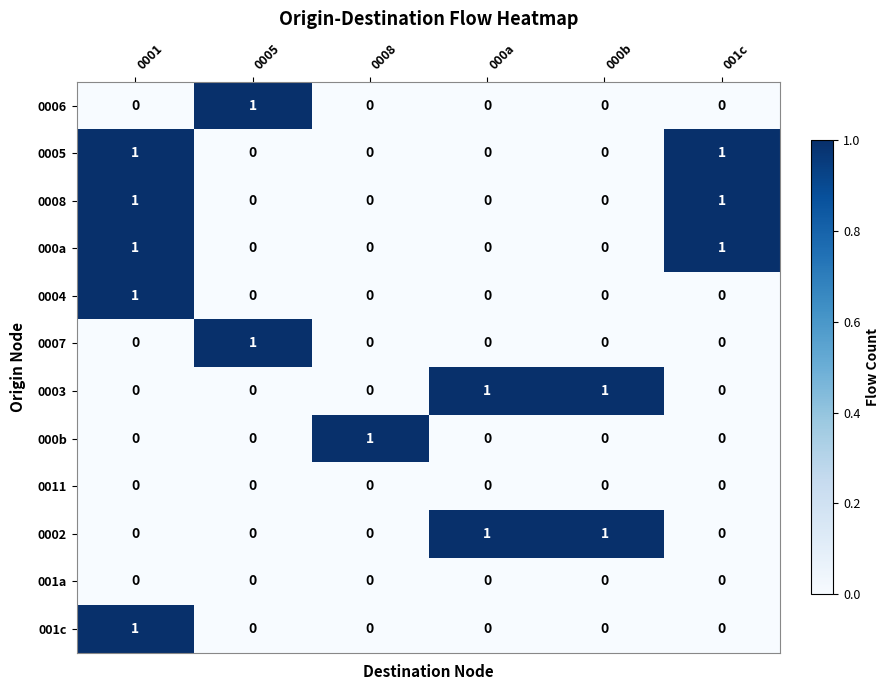

How many 0008 values are between 0 and 1?

6